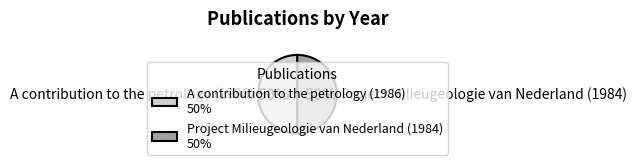

How many slices are in this pie chart?

2